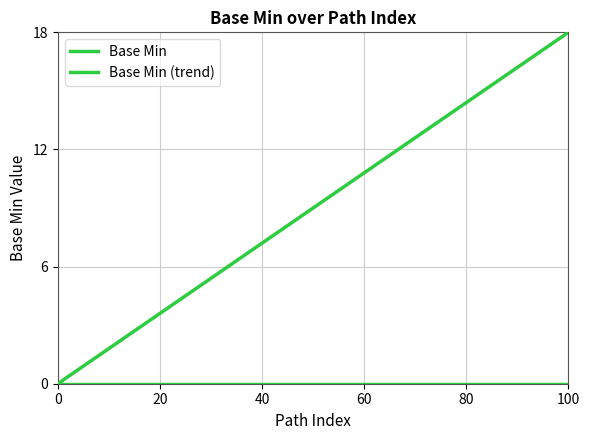

What is the difference between the second highest and second lowest values in the Base Min (trend) series?

14.4